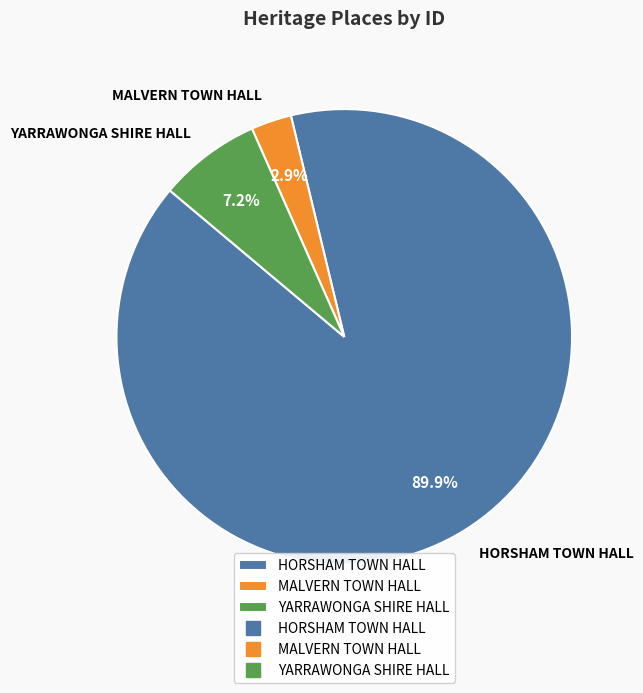

Rank the categories by value from lowest to highest.

MALVERN TOWN HALL, YARRAWONGA SHIRE HALL, HORSHAM TOWN HALL